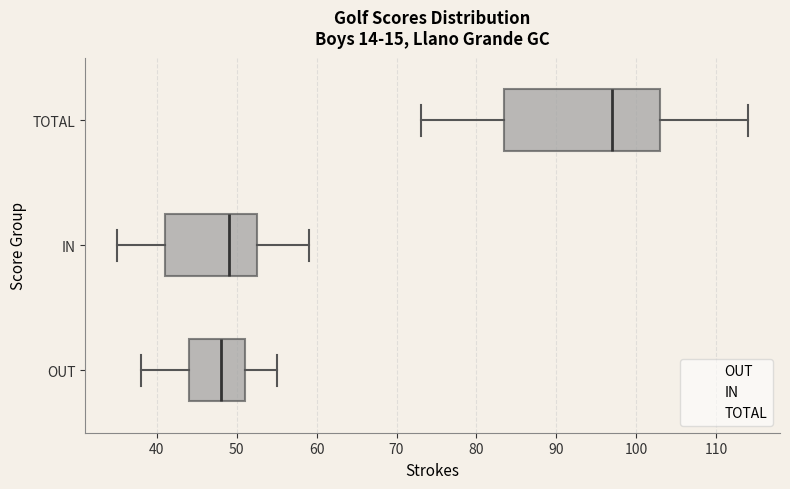

Which box has the furthest to the left median line?

OUT